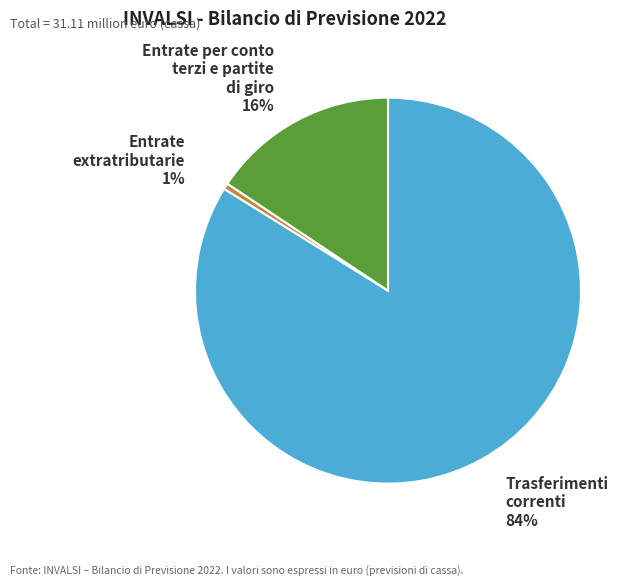

Is there any slice that represents more than half of the pie?

Yes